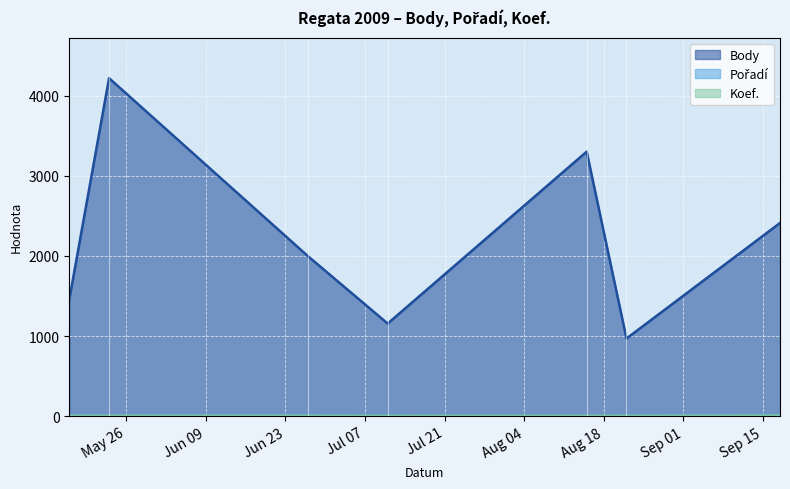

How many intersections are there between Koef. and Pořadí?

1